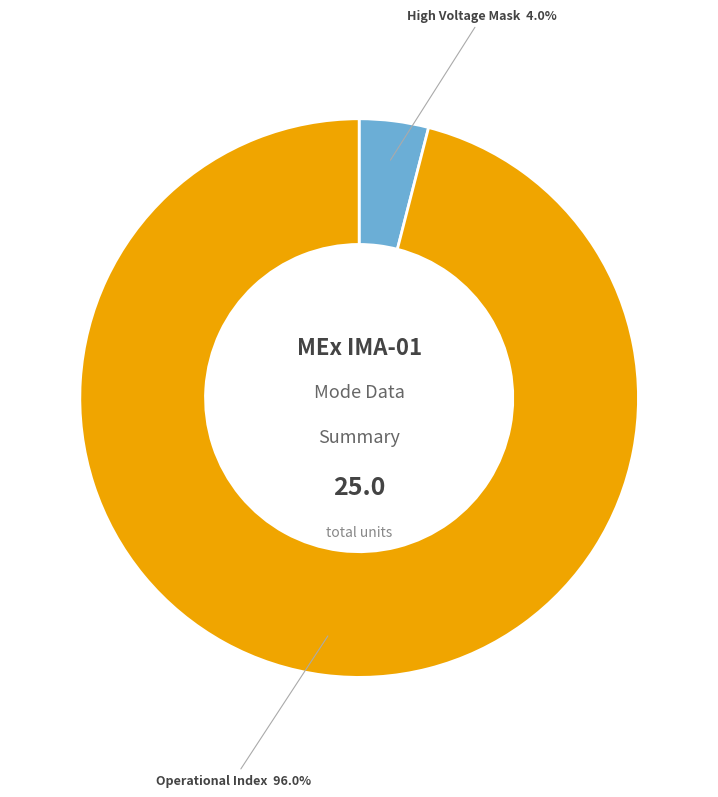

Is there a majority slice in this chart?

Yes